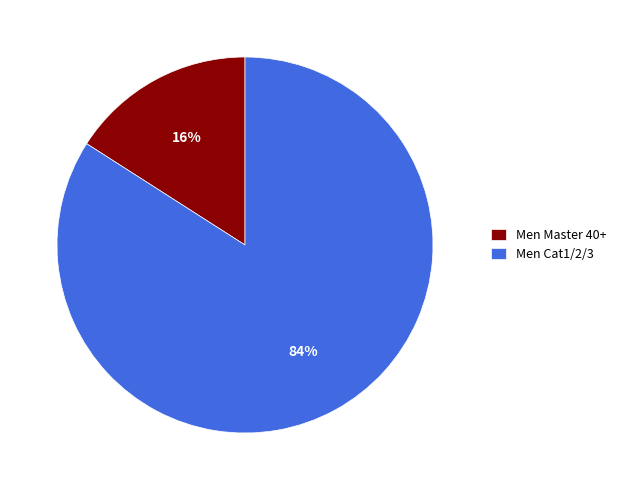

Which has a higher value, Men Master 40+ or Men Cat1/2/3?

Men Cat1/2/3